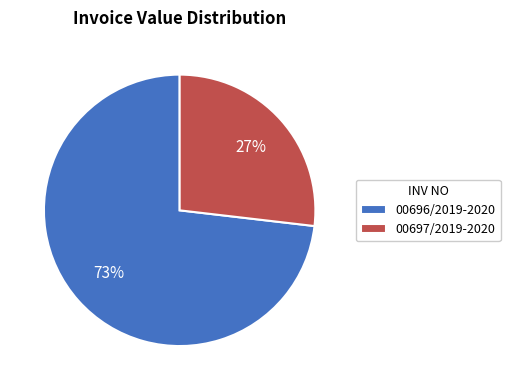

What percentage is the 00697/2019-2020 slice, to the nearest percent?

27%